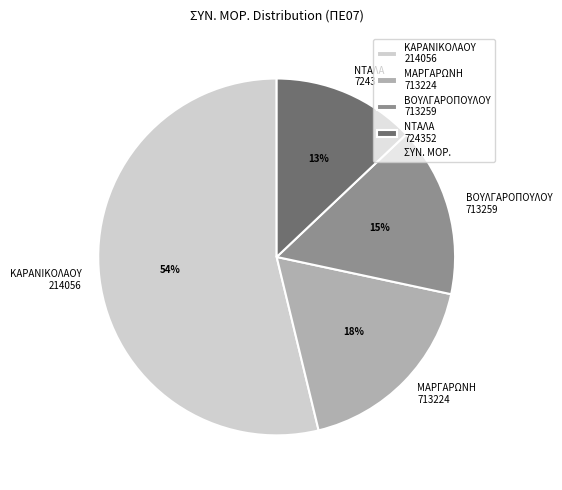

To the nearest percent, what is the combined percentage of ΚΑΡΑΝΙΚΟΛΑΟΥ 214056 and ΒΟΥΛΓΑΡΟΠΟΥΛΟΥ 713259?

69%